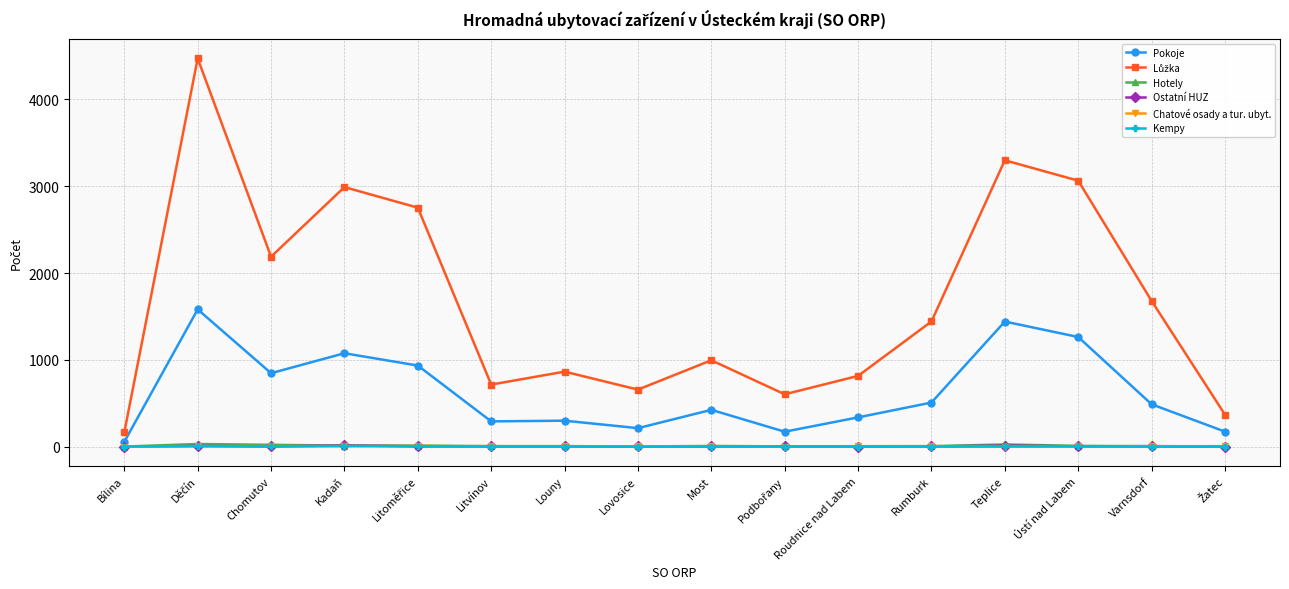

What is the greatest value displayed?

4472